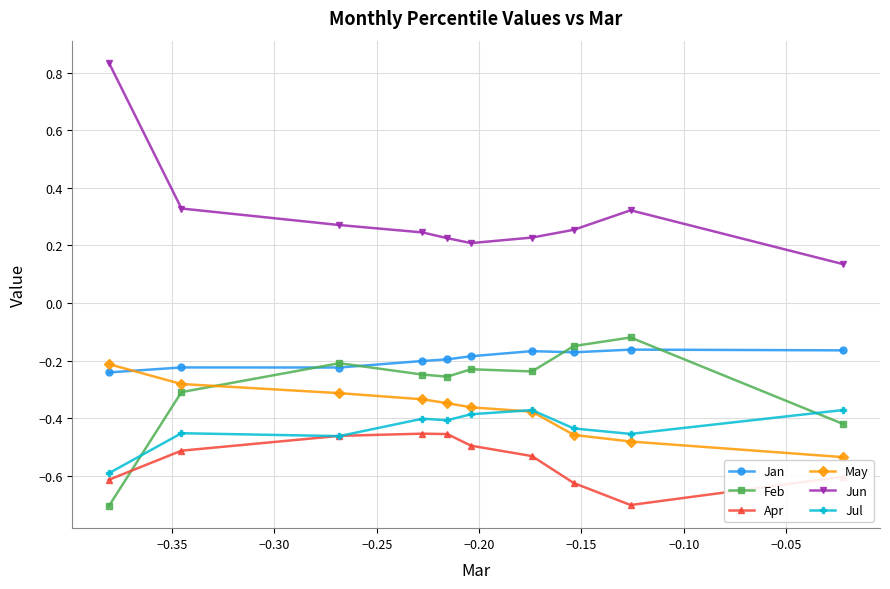

Which series has the largest total across all categories?

Jun